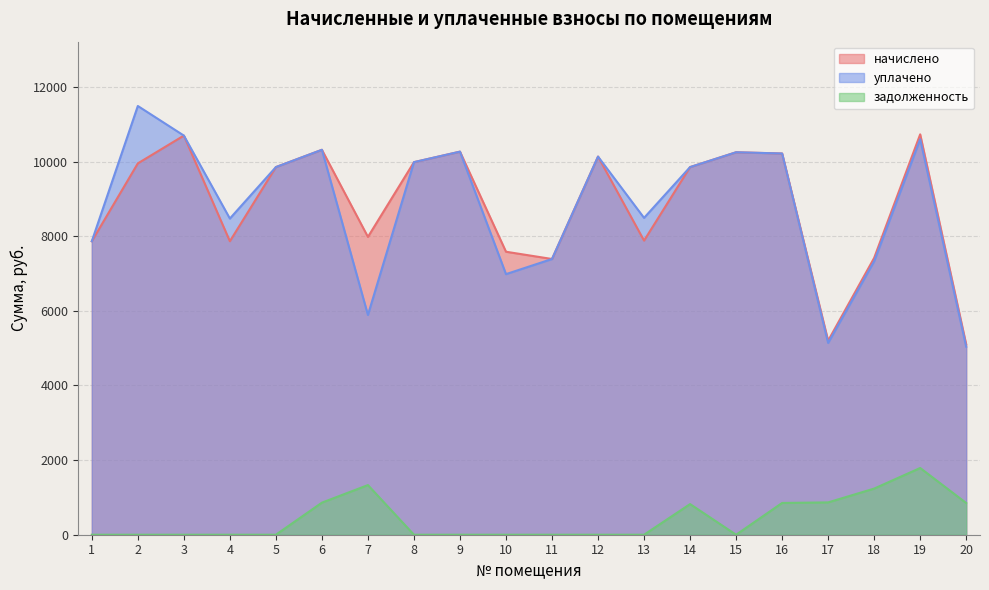

List the labels in order of начислено value, largest first.

19, 3, 6, 9, 15, 16, 12, 8, 2, 5, 14, 7, 13, 1, 4, 10, 18, 11, 17, 20